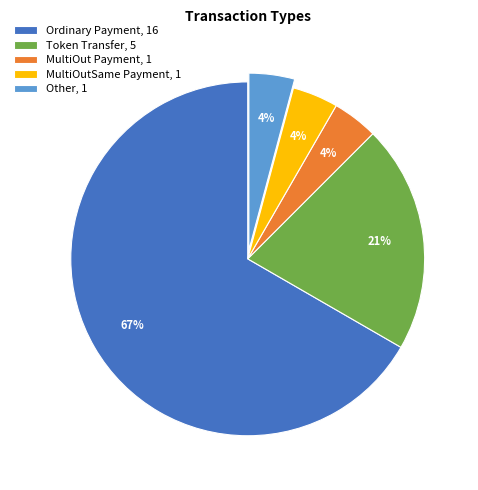

True or false: MultiOutSame Payment accounts for 4% of the total.

True